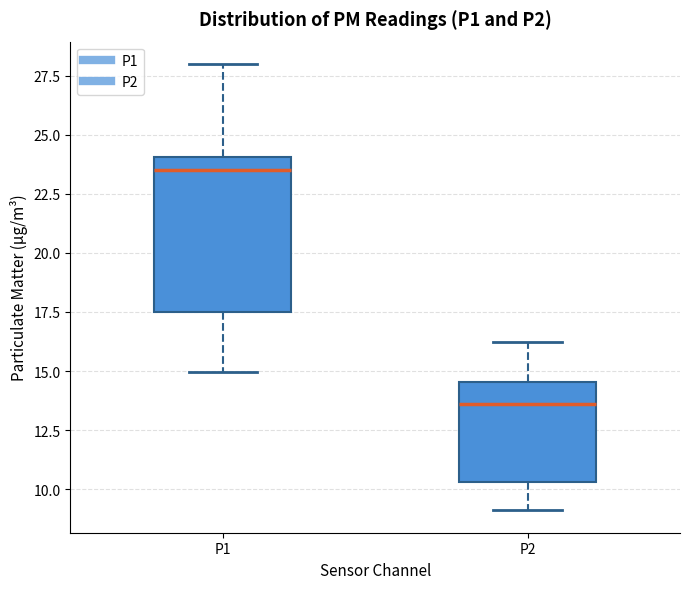

Reading left to right, read every box against the y-axis: the position of its median line, the range the box covers, and the ends of its whiskers. The values are not printed on the chart, so give them approximately, as read against the axis.

P1: median 23.5, box 17.5 to 24.0, whiskers 15.0 to 28.0
P2: median 13.5, box 10.5 to 14.5, whiskers 9.0 to 16.5